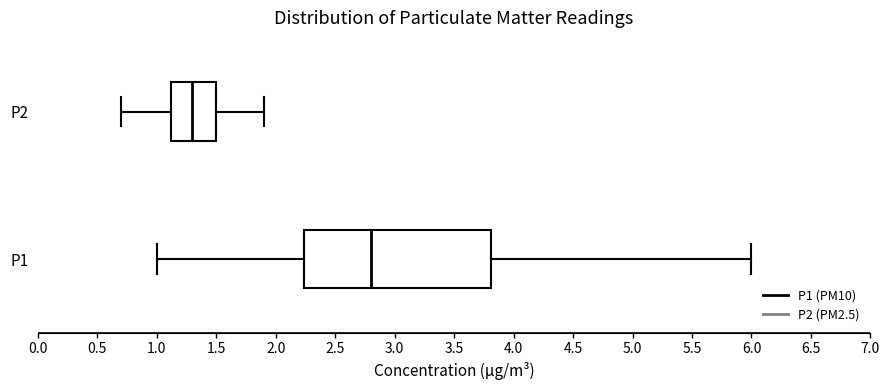

Where is the right edge of the box for P2 on the x-axis? The values are not printed on the chart, so give them approximately, as read against the axis.

1.50